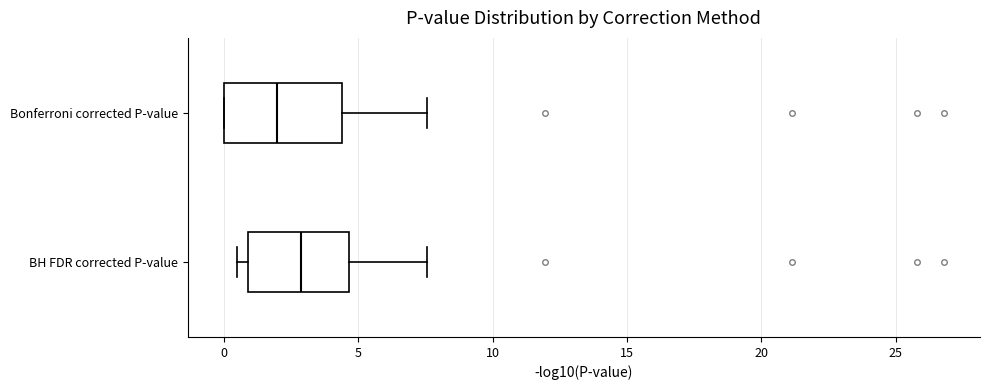

Reading bottom to top, transcribe this box plot: for each box, give where its median line is, the range the box spans, and where its two whiskers end, as read against the x-axis. The values are not printed on the chart, so give them approximately, as read against the axis.

BH FDR corrected P-value: median 3.0, box 1.0 to 4.5, whiskers 0.5 to 7.5
Bonferroni corrected P-value: median 2.0, box 0.0 to 4.5, whiskers 0.0 to 7.5